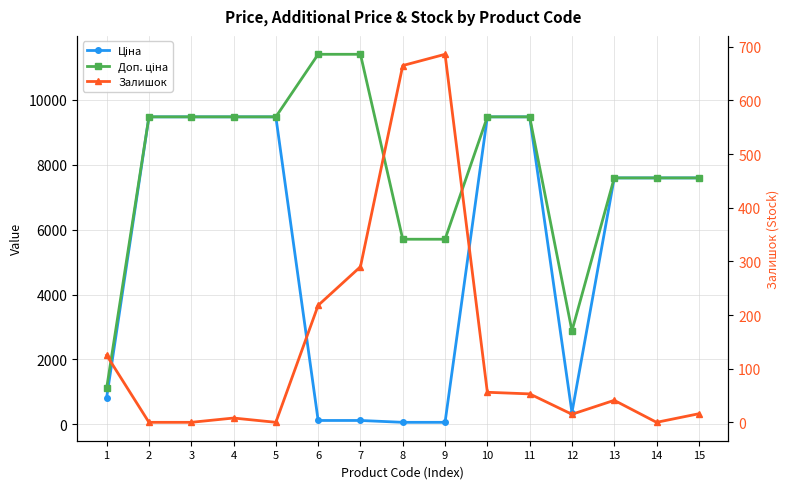

Where do Ціна and Залишок first cross each other?

5 and 6